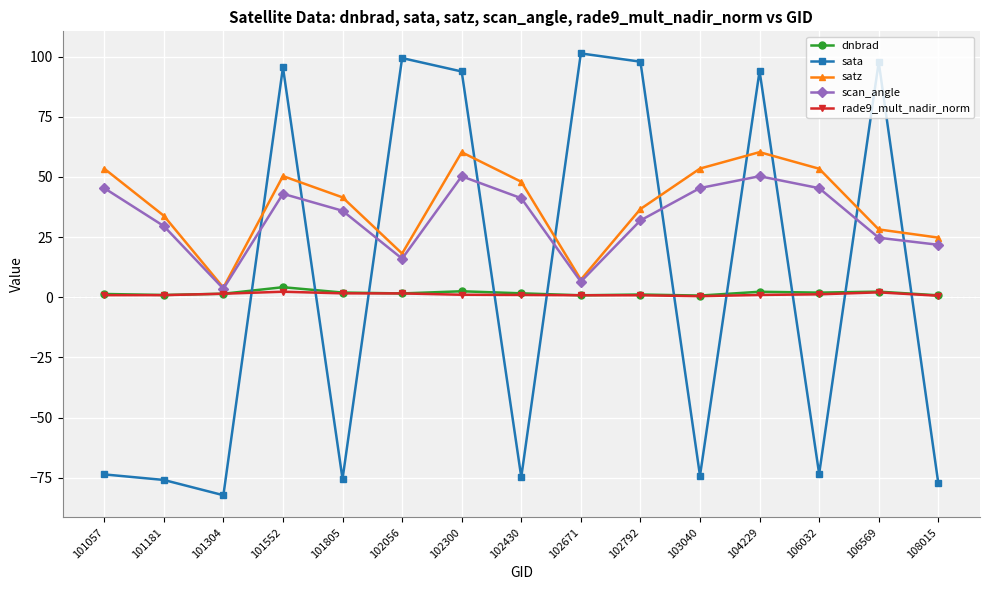

What is the sum of the rade9_mult_nadir_norm values at 101552 and 102671?

3.1